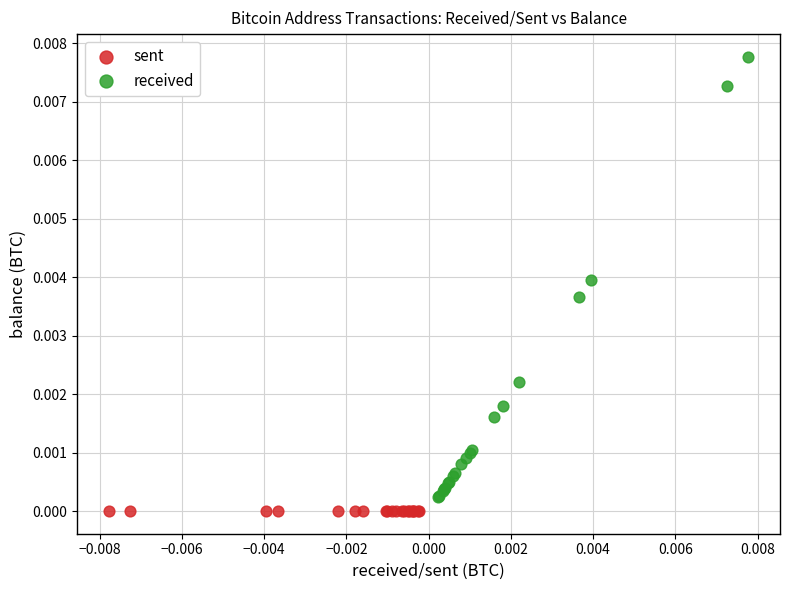

Which series reaches the maximum Y coordinate?

received